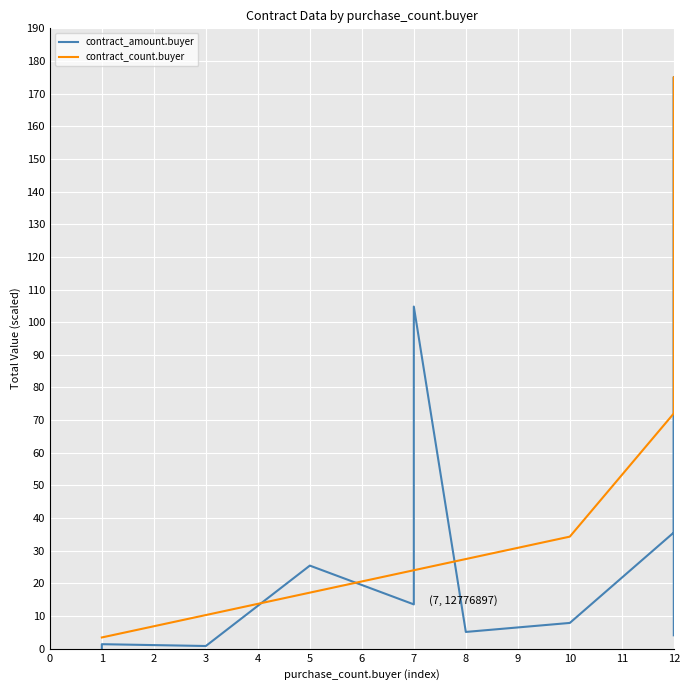

Which series ends up on top after the final intersection of contract_amount.buyer and contract_count.buyer?

contract_count.buyer